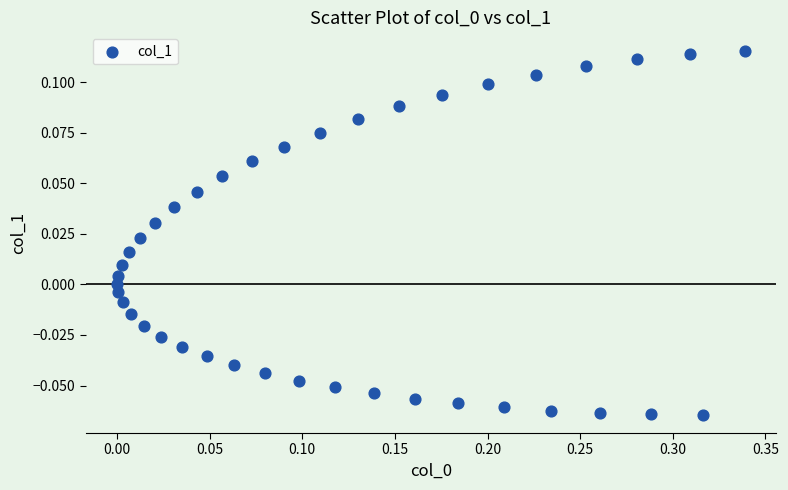

What is the range of X values (max minus min)?

0.3